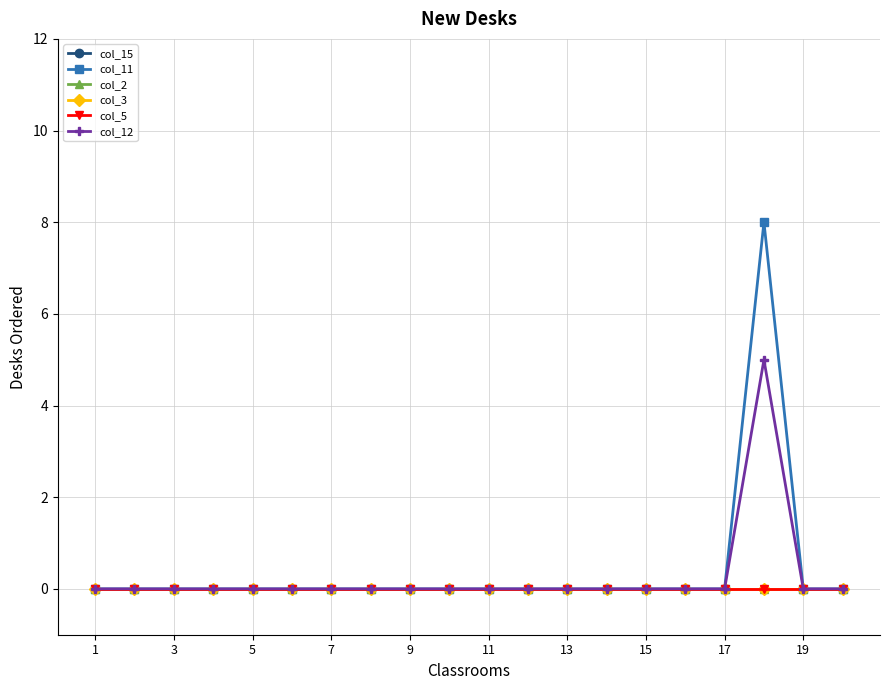

Does the chart have visible grid lines?

Yes